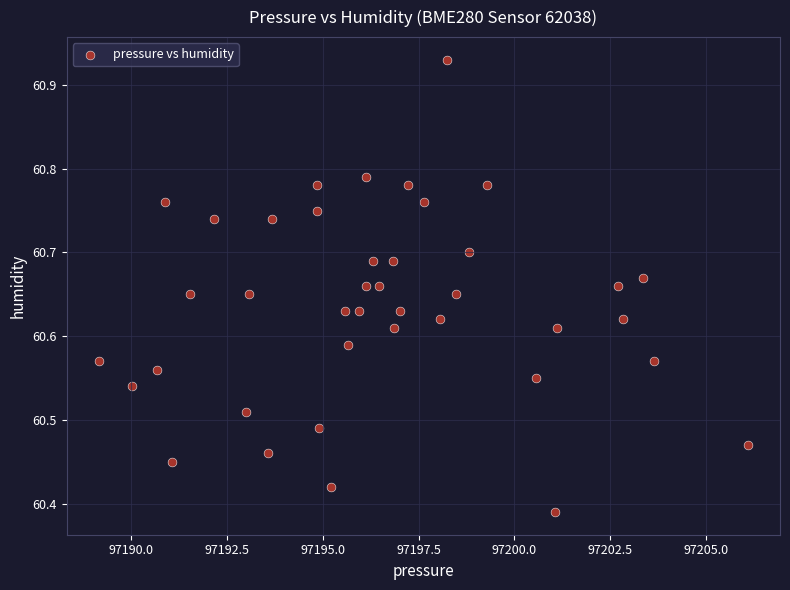

What is the range of Y values (max minus min)?

0.5